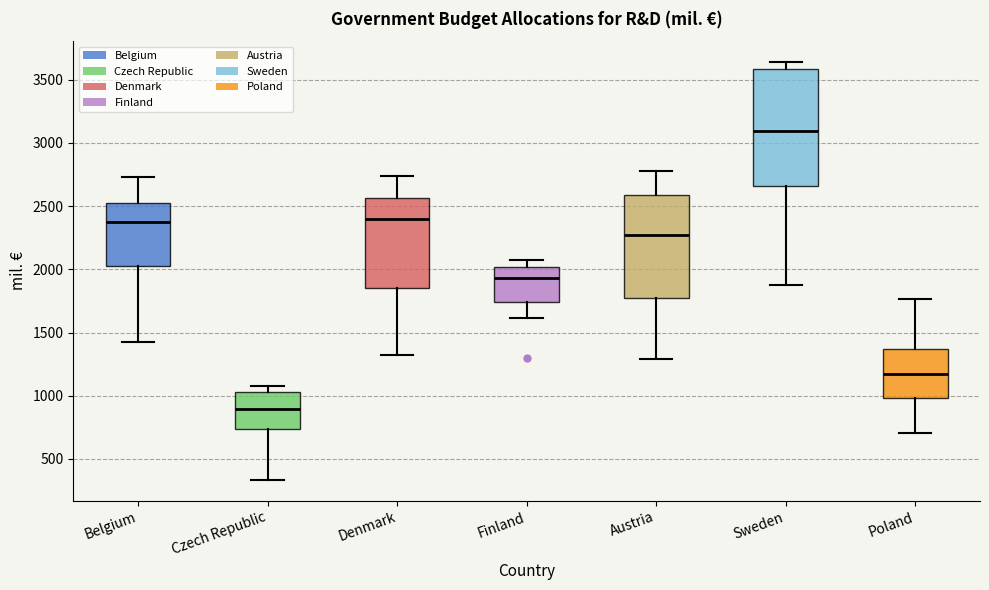

Which box has the lowest median line?

Czech Republic